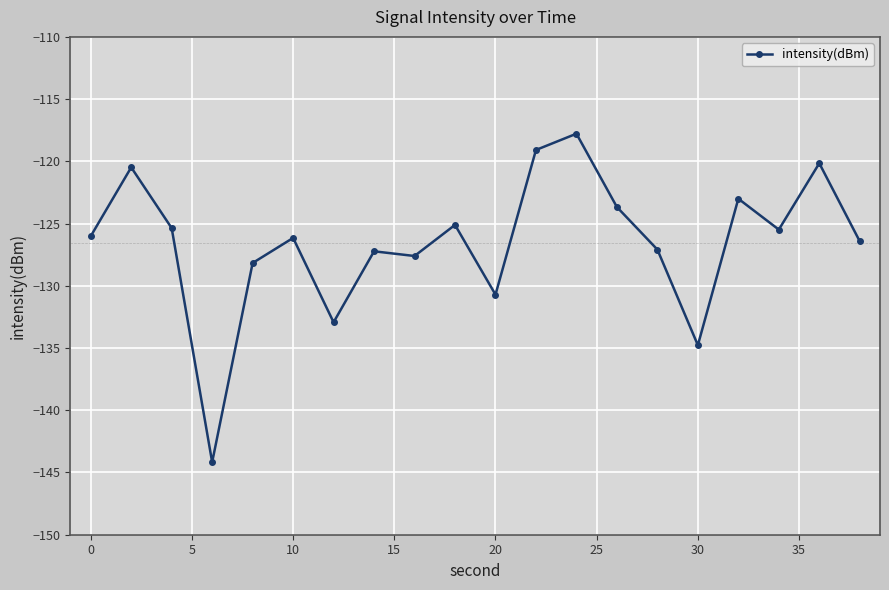

What is the value of the 2nd point from the left?

-120.5